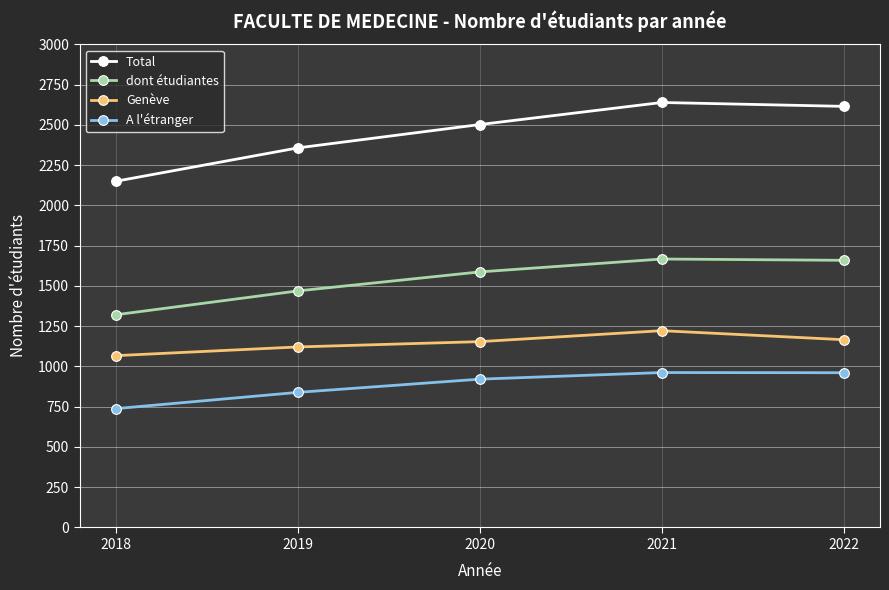

What is the difference between the Genève values at 2018 and 2022?

99